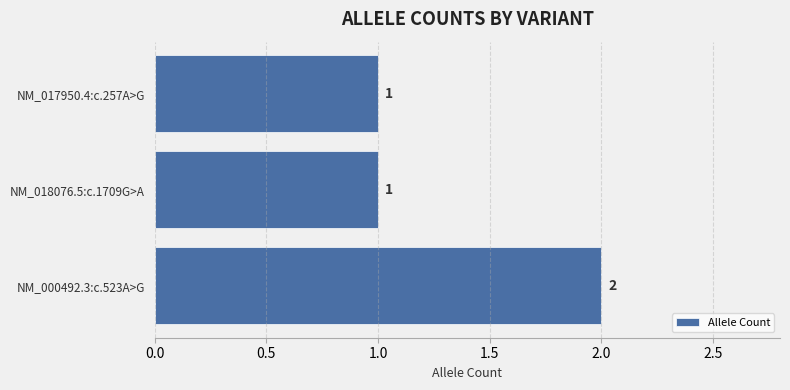

True or false: the data shows 0 at NM_018076.5:c.1709G>A.

False